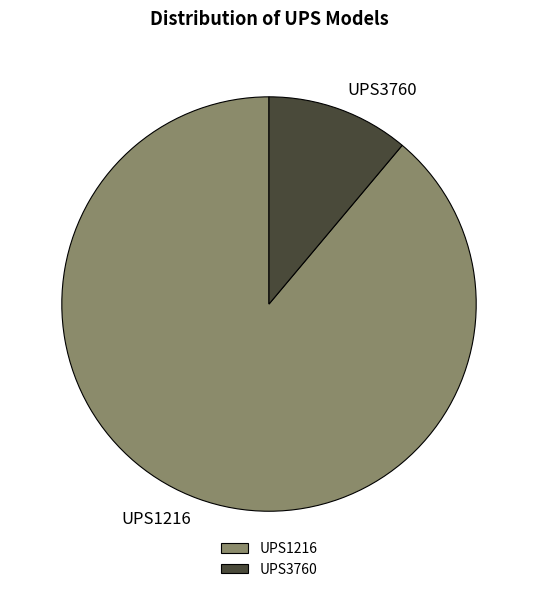

Do UPS3760 and UPS1216 together represent more than half of the pie?

Yes